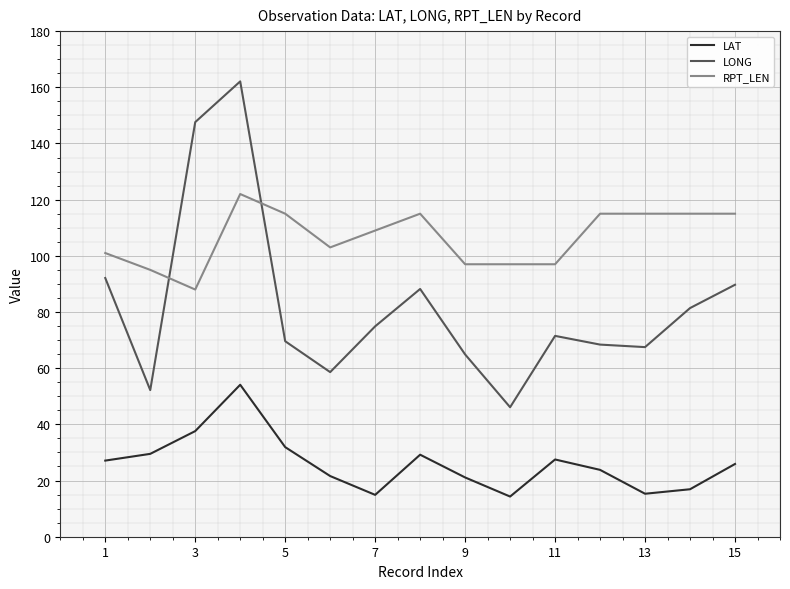

What is the difference between the maximum and minimum values in the LAT series?

39.8